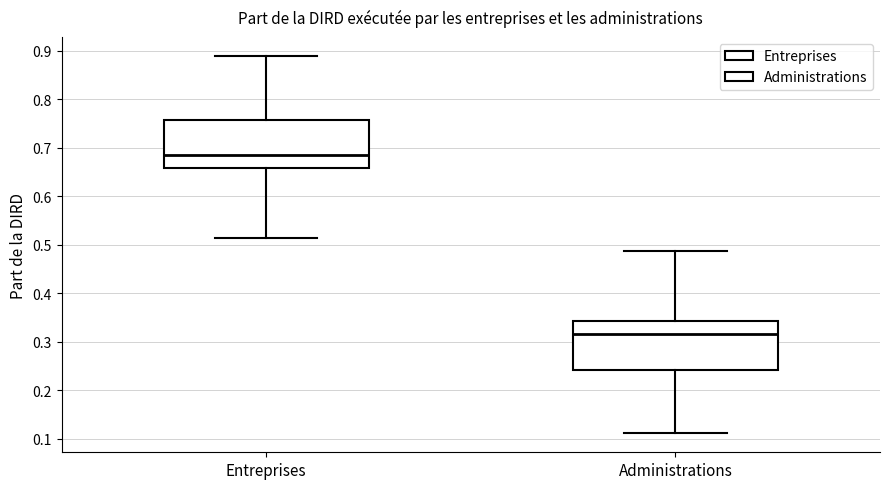

Reading left to right, read every box against the y-axis: the position of its median line, the range the box covers, and the ends of its whiskers. The values are not printed on the chart, so give them approximately, as read against the axis.

Entreprises: median 0.69, box 0.66 to 0.76, whiskers 0.51 to 0.89
Administrations: median 0.31, box 0.24 to 0.34, whiskers 0.11 to 0.49